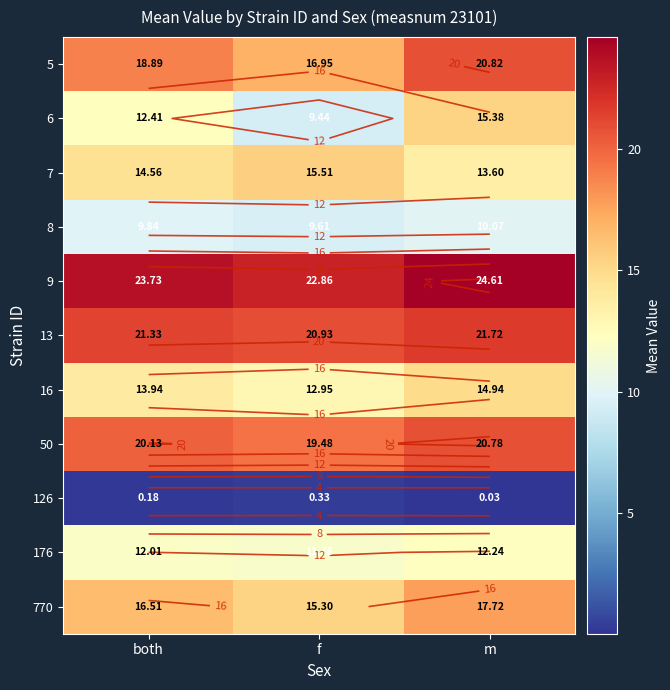

How many values in the 9 series exceed 23?

2